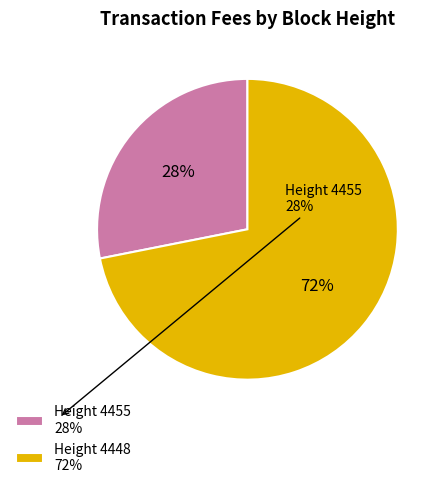

Rank the categories by value from highest to lowest.

Height 4448 72%, Height 4455 28%